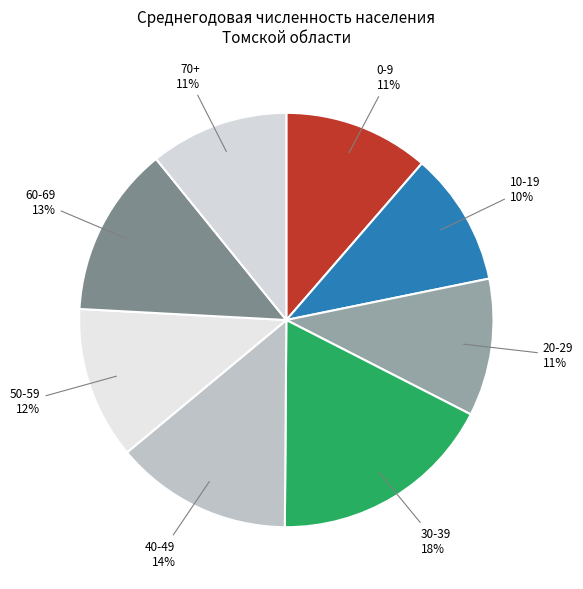

Which slice is the largest?

30-39